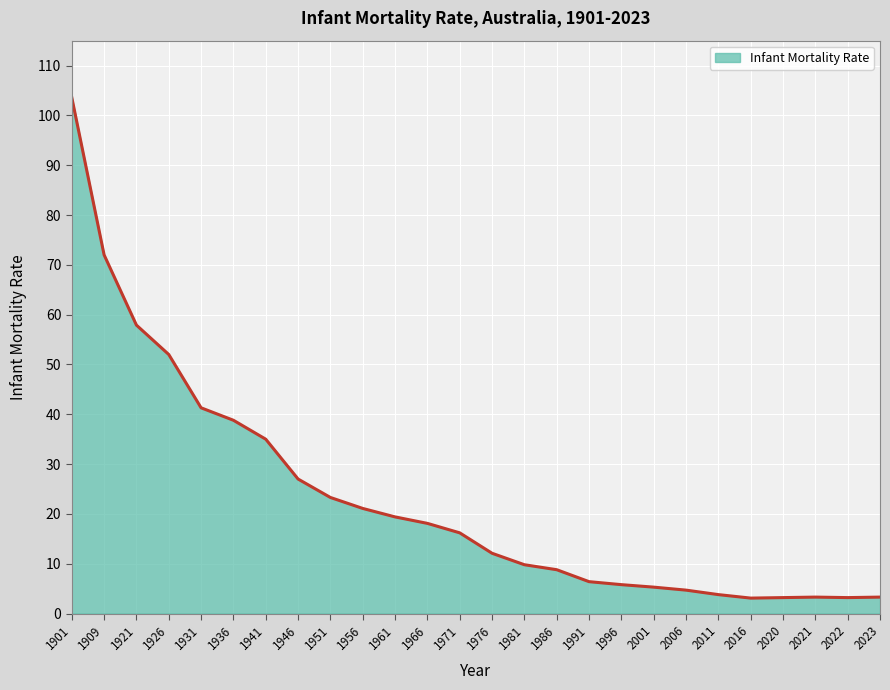

What is the approximate value at 1986?

8.8